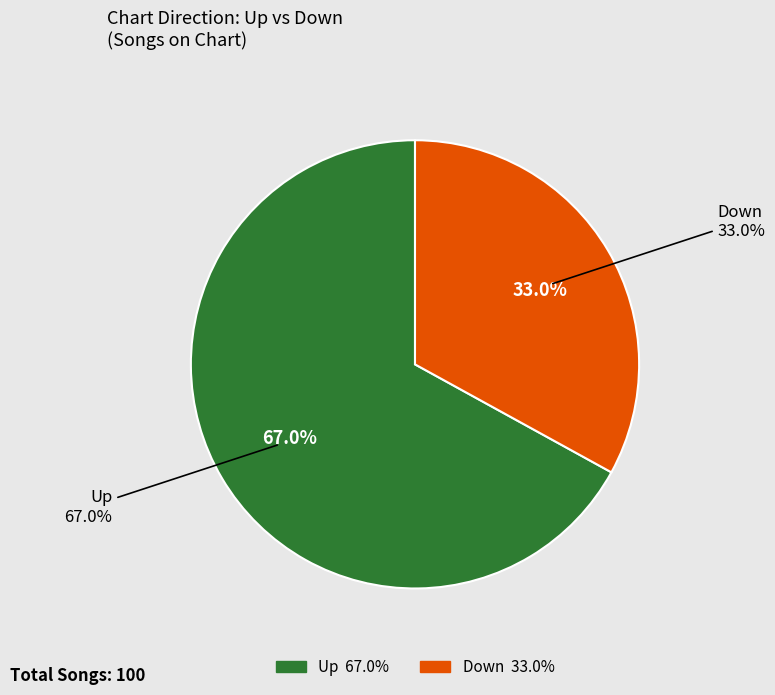

To the nearest percent, what percentage of the pie is down?

33%